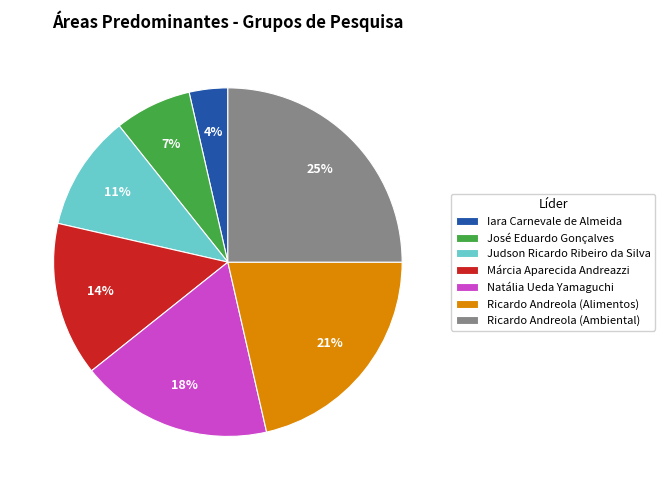

Is it true that Ricardo Andreola (Ambiental) is 25% of the pie?

True